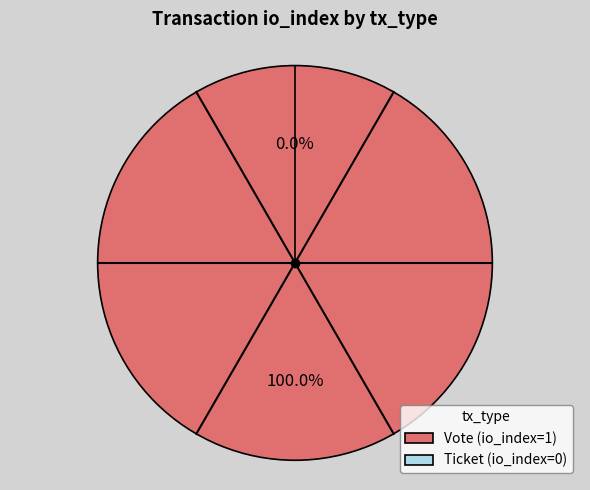

Which slice is the smallest?

Ticket